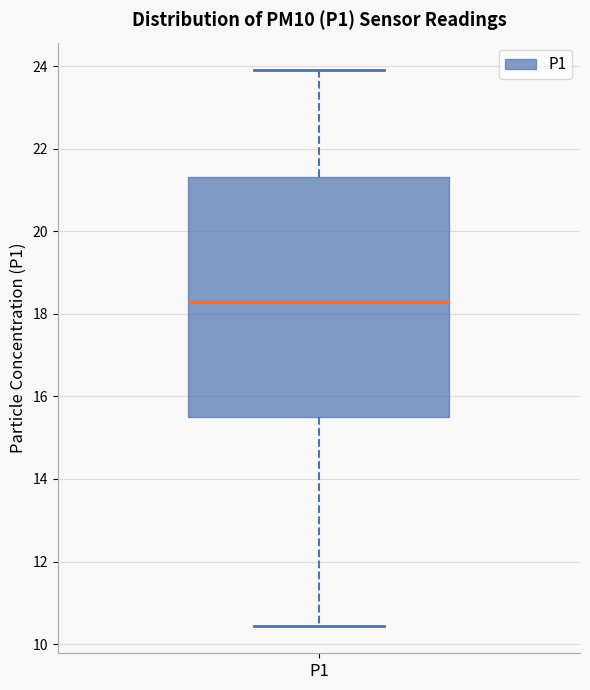

Read this box plot against the y-axis: the position of the median line, the range covered by the box, and the ends of both whiskers. The values are not printed on the chart, so give them approximately, as read against the axis.

median 18.4, box 15.6 to 21.4, whiskers 10.4 to 24.0